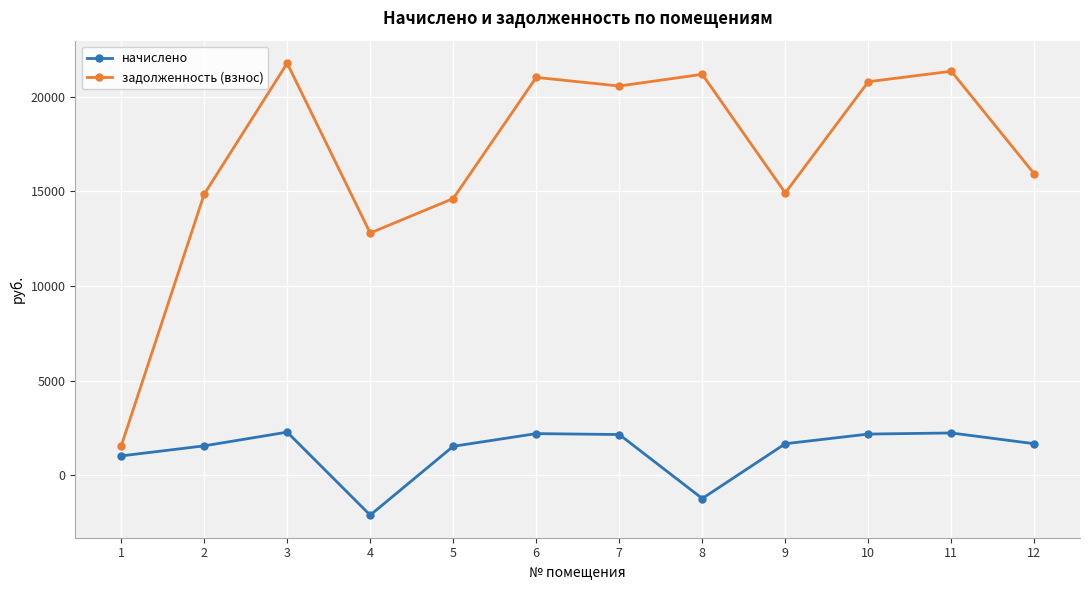

What is the total value across all series at 9?

16584.1